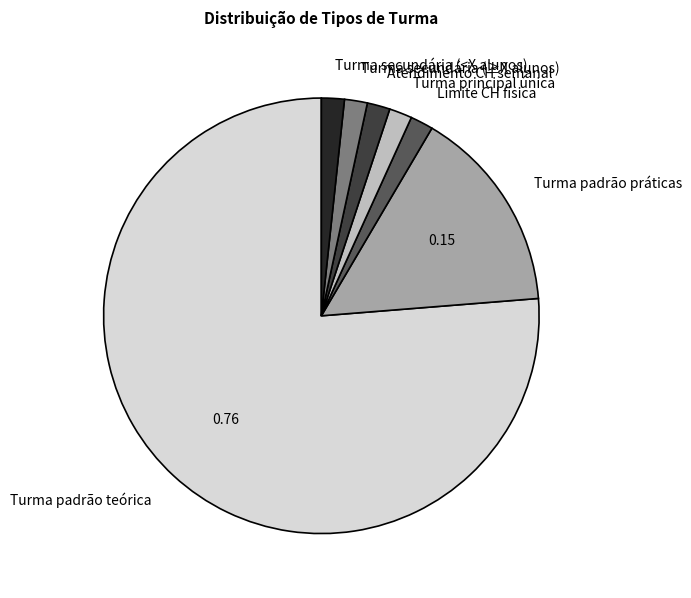

Which slice is the largest?

Turma padrão teórica